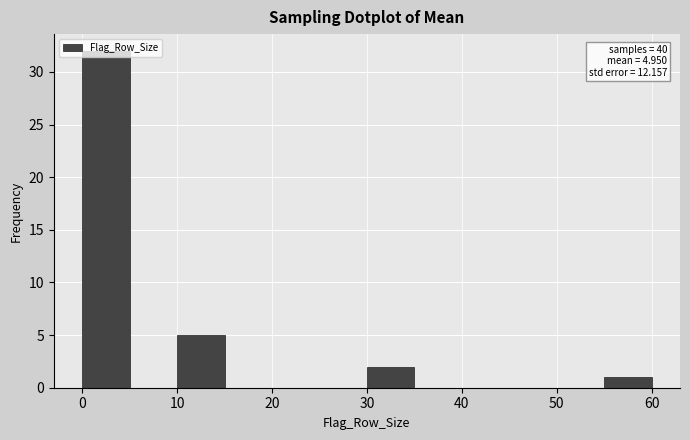

Over which range of the x-axis is the bar tallest?

0 to 5